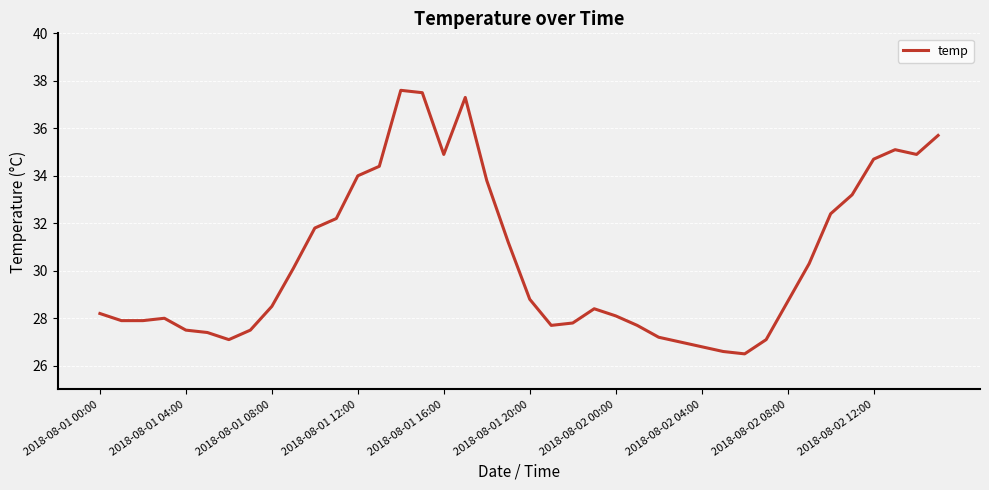

Does the chart display data point markers on the line(s)?

No